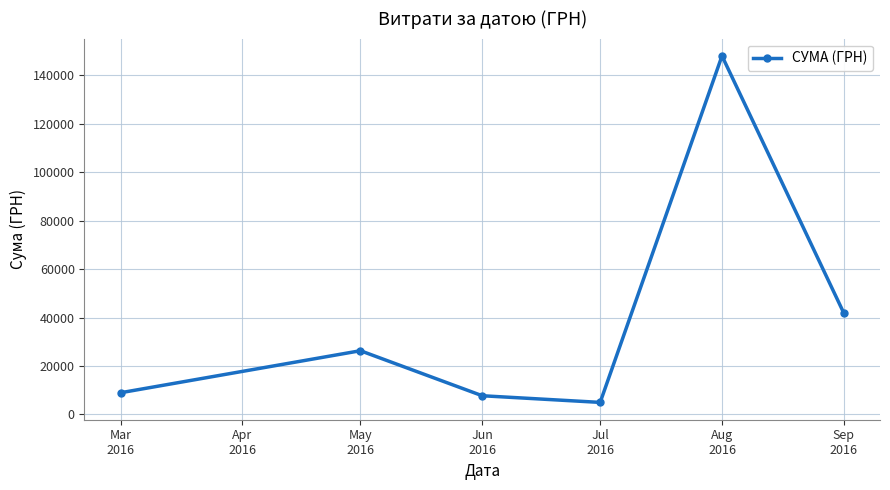

Is it true that the value at May
2016 is 10888.6?

False